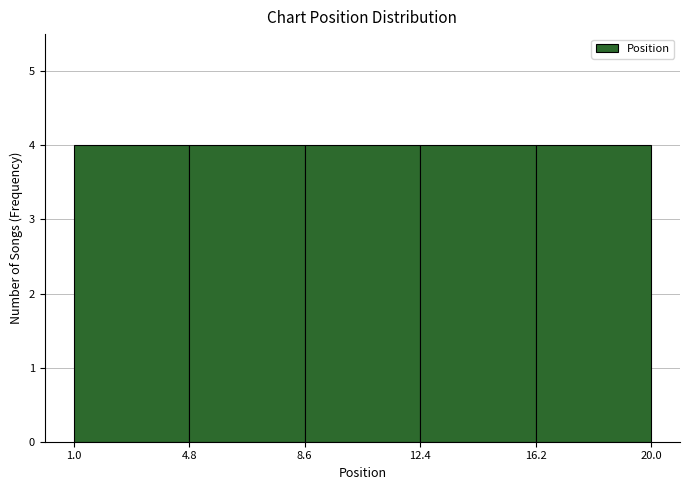

What is the height of the bar covering 1.0 to 4.8 on the x-axis? The values are not printed on the chart, so give them approximately, as read against the axis.

4